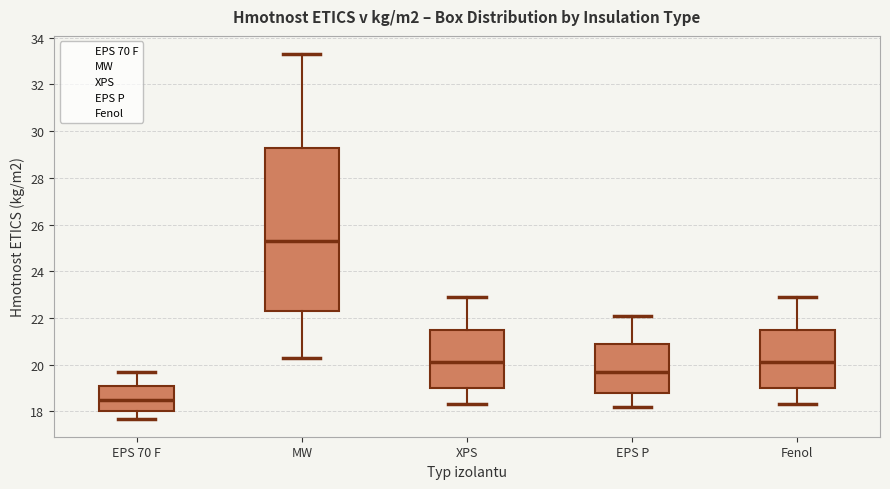

Reading left to right, transcribe this box plot: for each box, give where its median line is, the range the box spans, and where its two whiskers end, as read against the y-axis. The values are not printed on the chart, so give them approximately, as read against the axis.

EPS 70 F: median 18.6, box 18.0 to 19.2, whiskers 17.8 to 19.8
MW: median 25.4, box 22.4 to 29.4, whiskers 20.4 to 33.4
XPS: median 20.2, box 19.0 to 21.6, whiskers 18.4 to 23.0
EPS P: median 19.8, box 18.8 to 21.0, whiskers 18.2 to 22.2
Fenol: median 20.2, box 19.0 to 21.6, whiskers 18.4 to 23.0